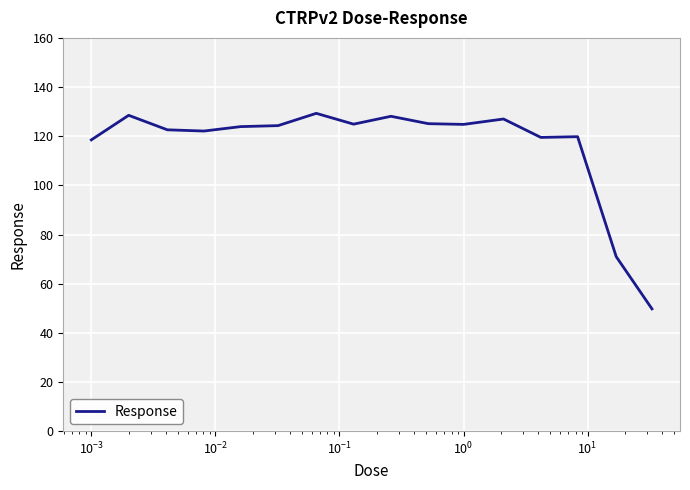

What is the difference between the maximum and minimum values?

79.6